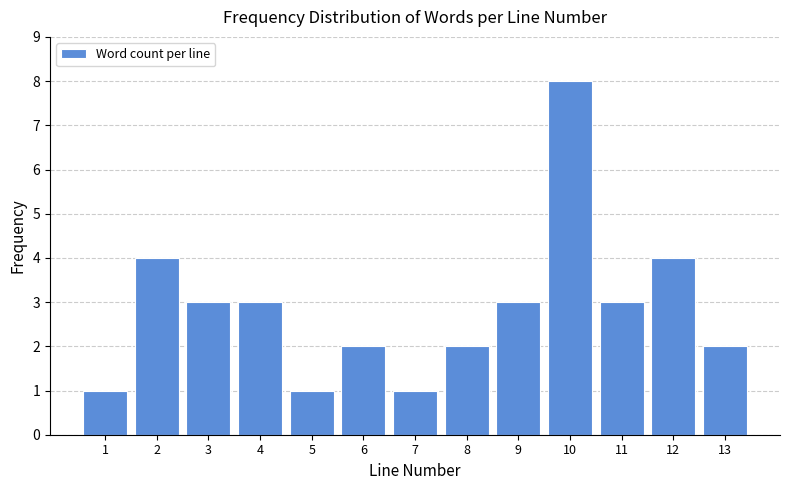

Reading left to right, what are all the values shown in this chart?

1	4	3	3	1	2	1	2	3	8	3	4	2